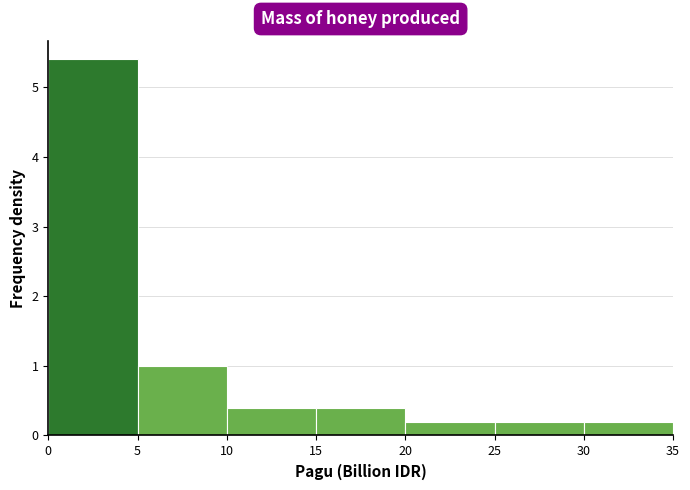

Reading left to right, transcribe this chart: for each bar, give the range it covers on the x-axis and its height. The values are not printed on the chart, so give them approximately, as read against the axis.

0 to 5: 5.4
5 to 10: 1.0
10 to 15: 0.4
15 to 20: 0.4
20 to 25: 0.2
25 to 30: 0.2
30 to 35: 0.2